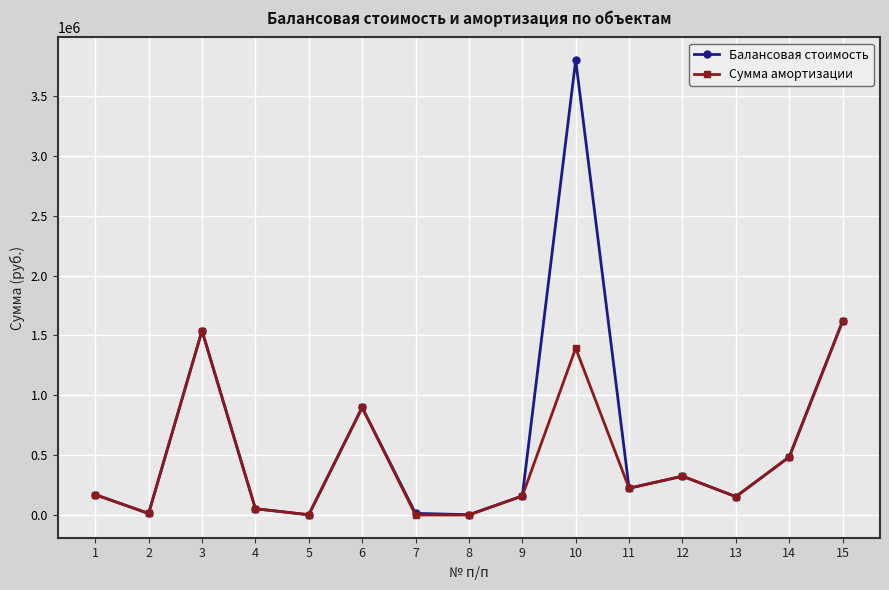

At which category is the sum across all series the highest?

10